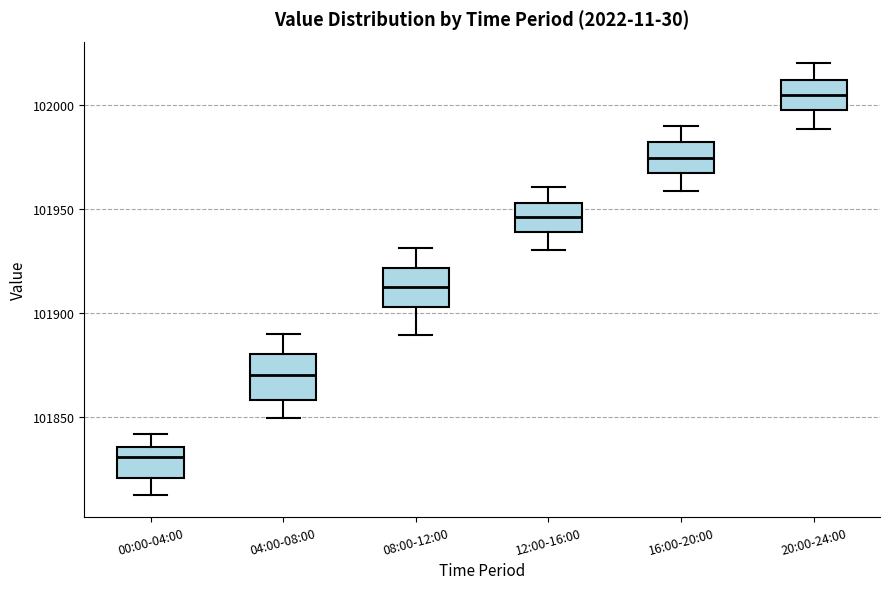

Where is the lower edge of the box for 08:00-12:00 on the y-axis? The values are not printed on the chart, so give them approximately, as read against the axis.

101905